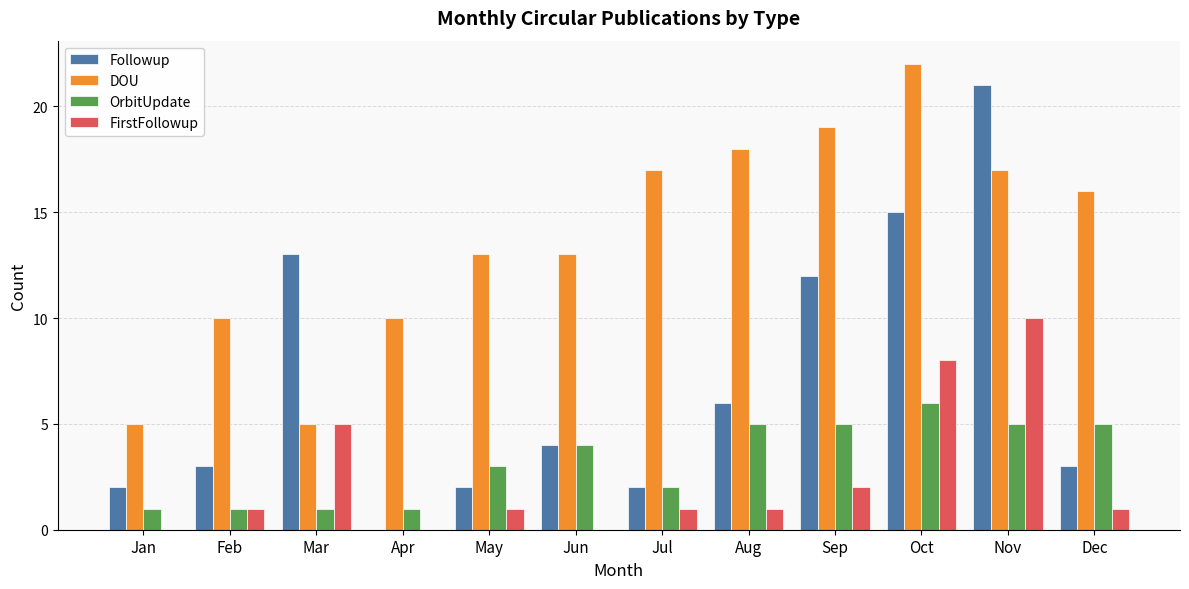

Which series changed the most between Jan and Aug?

DOU